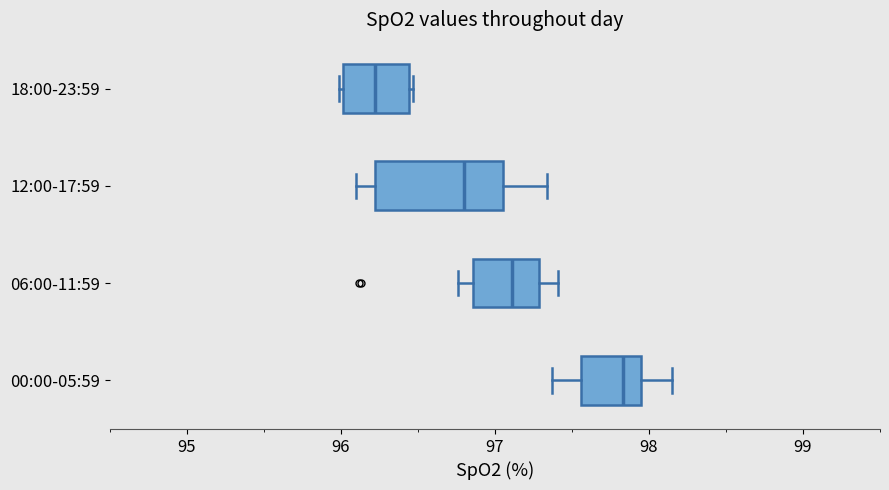

Where does the right whisker of the box for 06:00-11:59 end on the x-axis? The values are not printed on the chart, so give them approximately, as read against the axis.

97.4